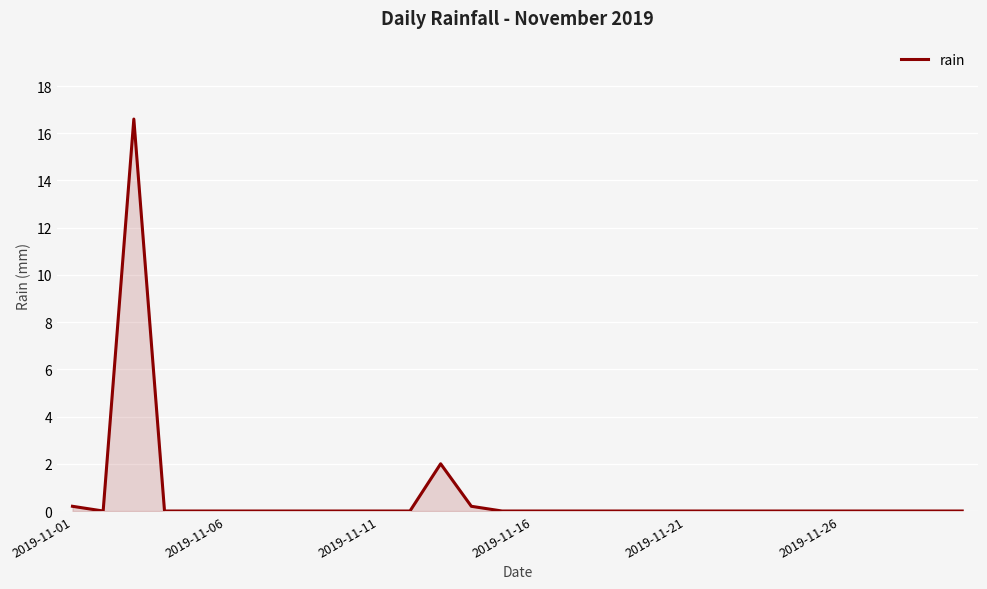

What is the difference between the maximum and minimum values?

16.6